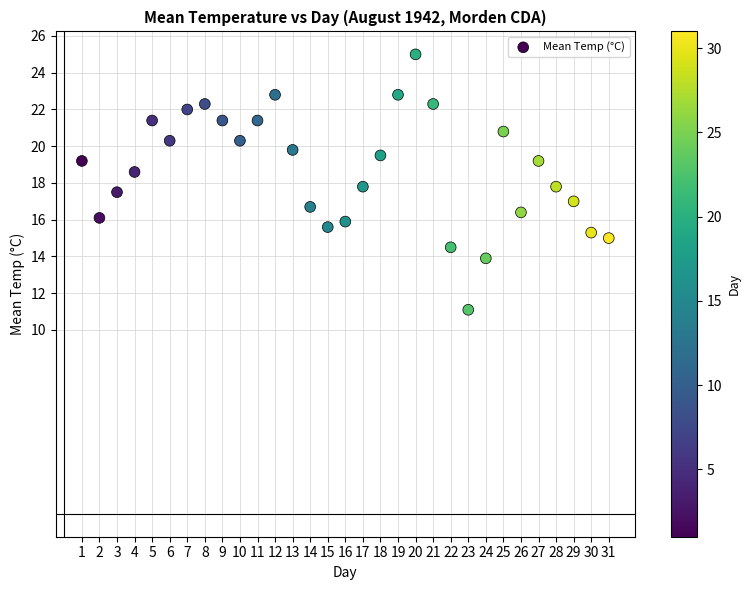

What is the range of X values (max minus min)?

30.0